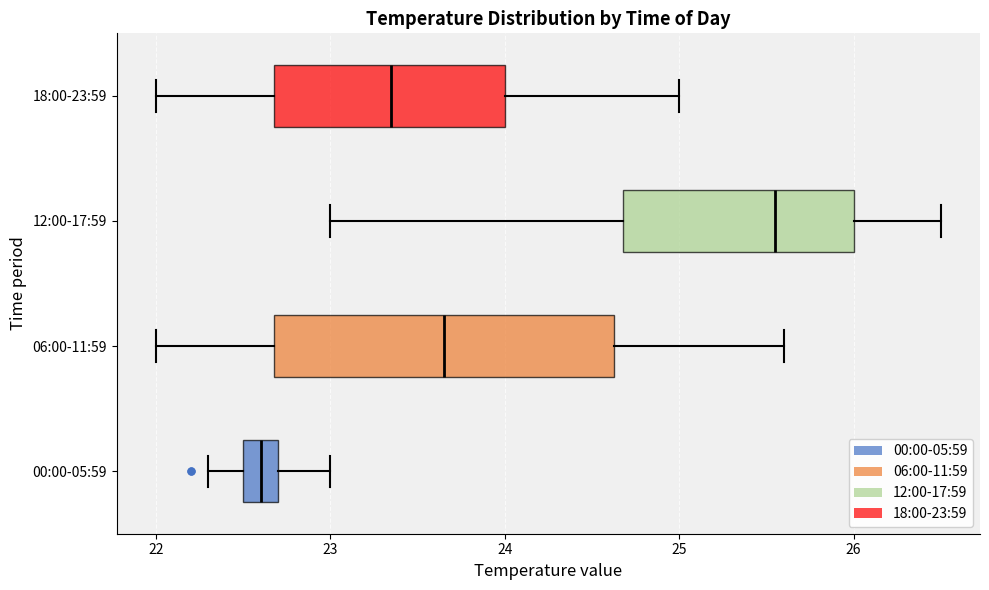

Comparing the boxes themselves (not the whiskers), which one is the widest?

06:00-11:59